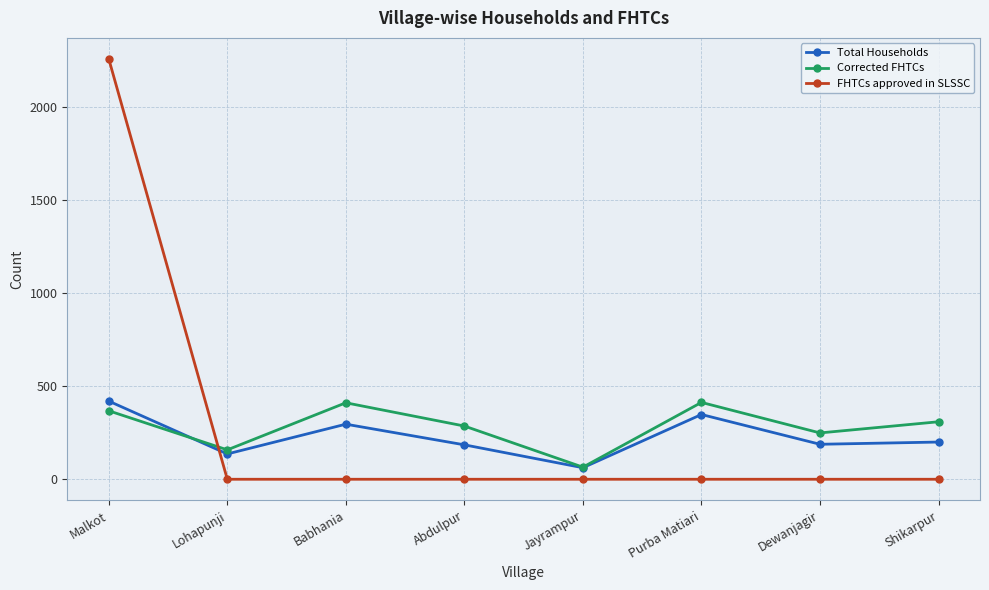

What is the label of the 8th point from the left?

Shikarpur